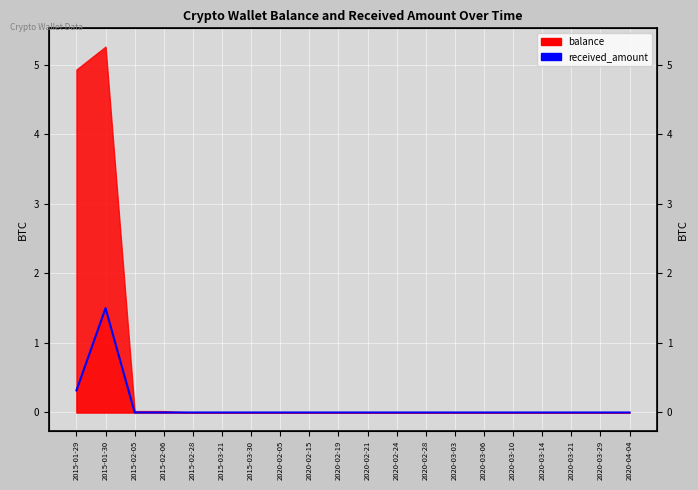

The chart shows a value of 0.2 at 2015-01-29. True or false?

False